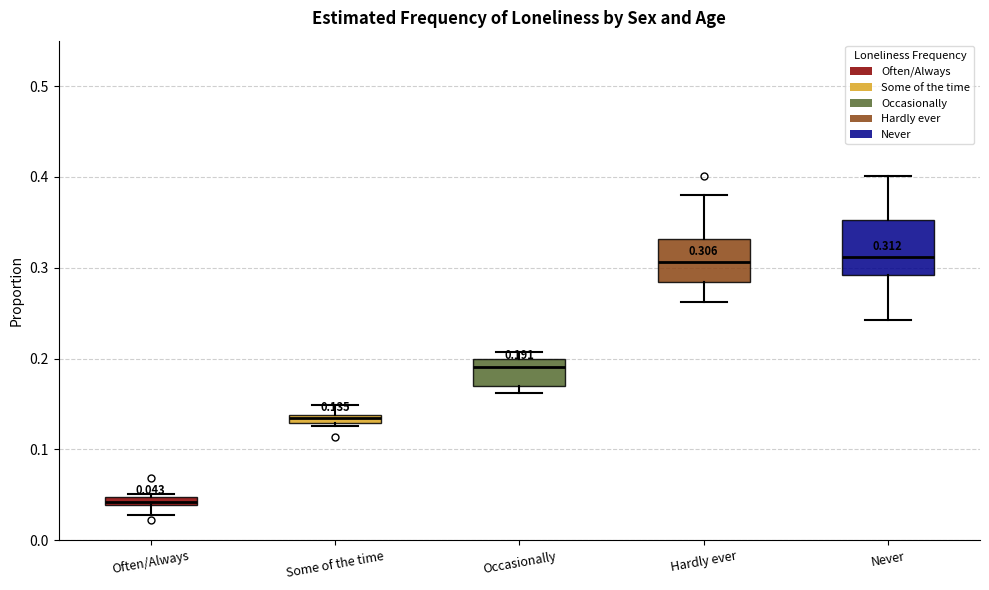

Which box has the lowest median line?

Often/Always